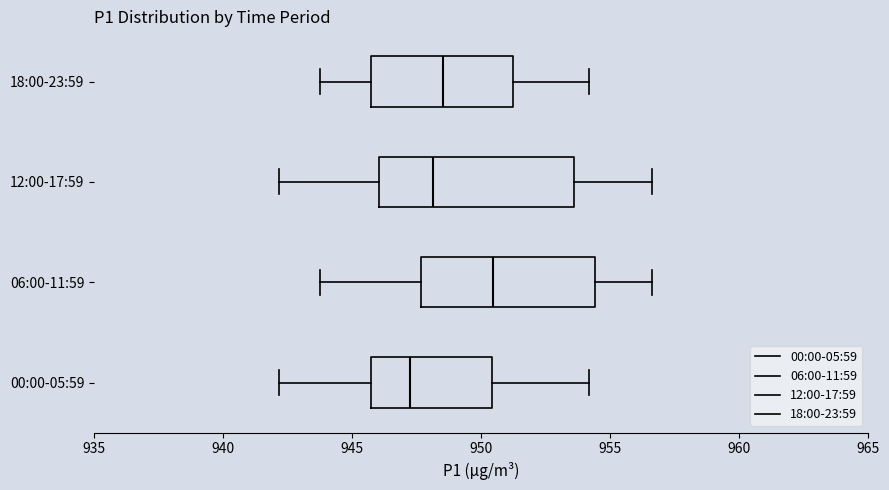

Which box has the furthest to the left median line?

00:00-05:59